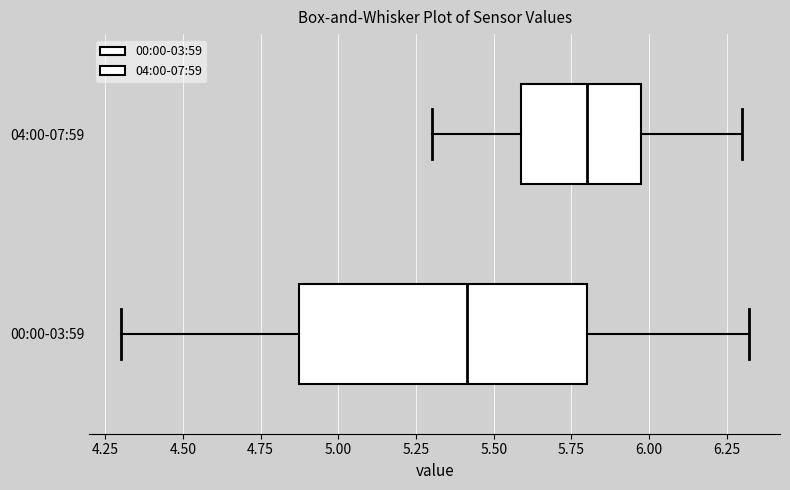

Reading bottom to top, read every box against the x-axis: the position of its median line, the range the box covers, and the ends of its whiskers. The values are not printed on the chart, so give them approximately, as read against the axis.

00:00-03:59: median 5.40, box 4.85 to 5.80, whiskers 4.30 to 6.30
04:00-07:59: median 5.80, box 5.60 to 6.00, whiskers 5.30 to 6.30